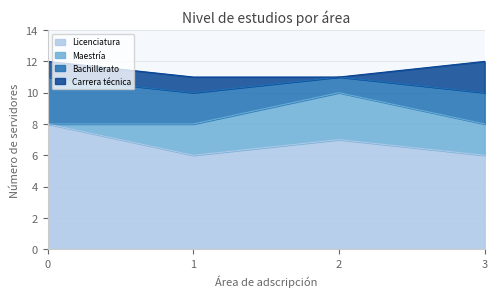

The Licenciatura series shows 11 at 0. True or false?

False